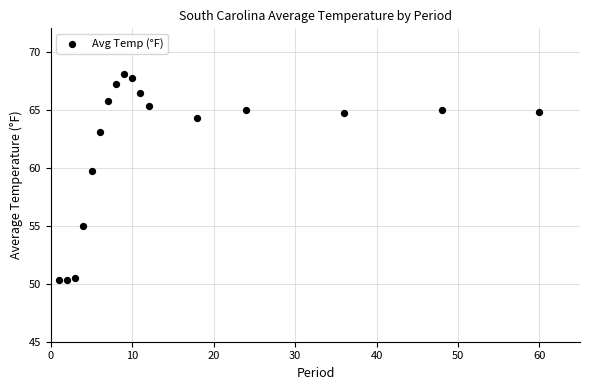

What is the range of Y values (max minus min)?

17.8